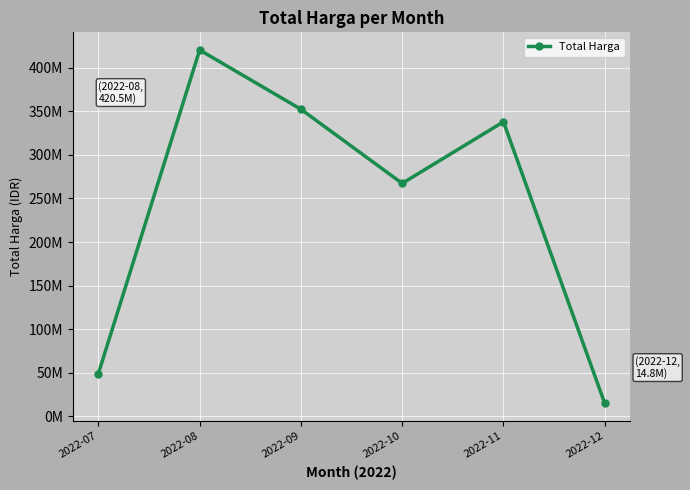

What is the smallest value displayed?

14750000